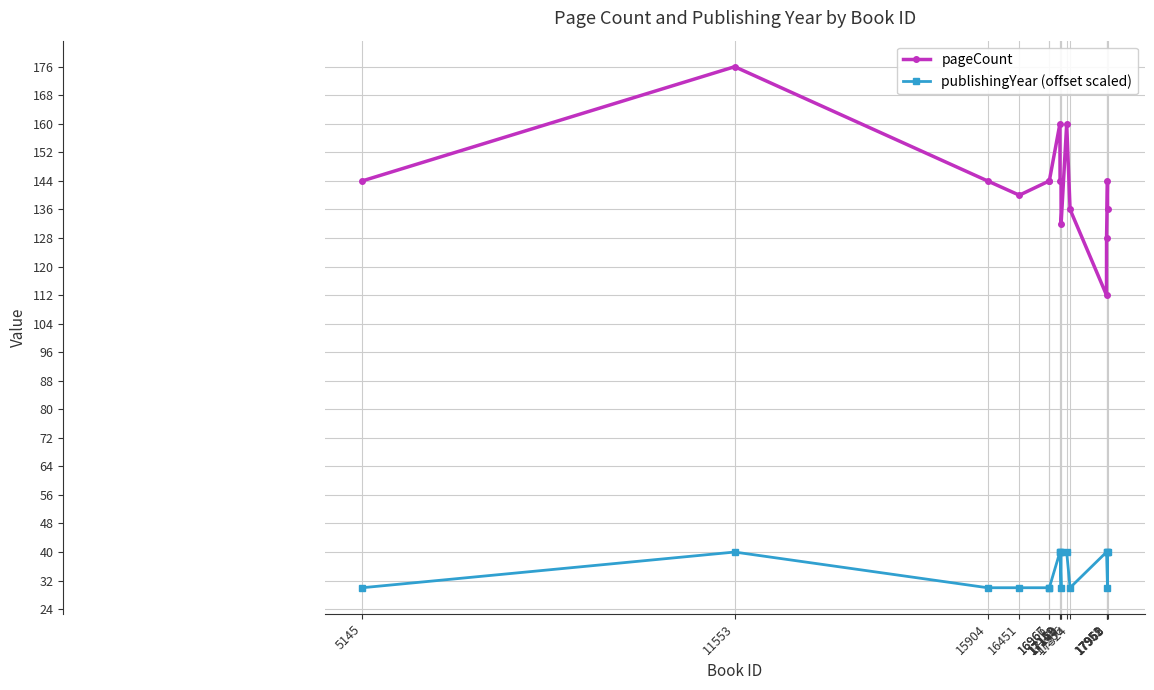

Is the value of publishingYear (offset scaled) at 17149 greater than the value of pageCount at 17170?

No